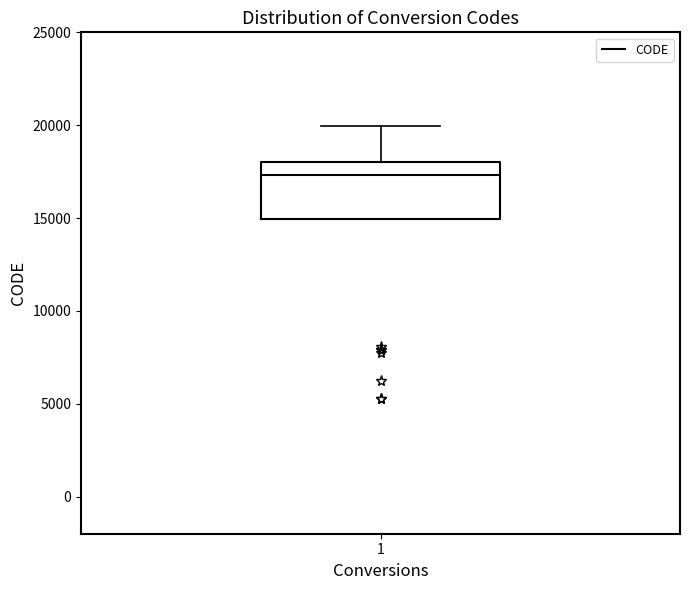

Where does the median line of the box at x = 1 sit on the y-axis? The values are not printed on the chart, so give them approximately, as read against the axis.

17500